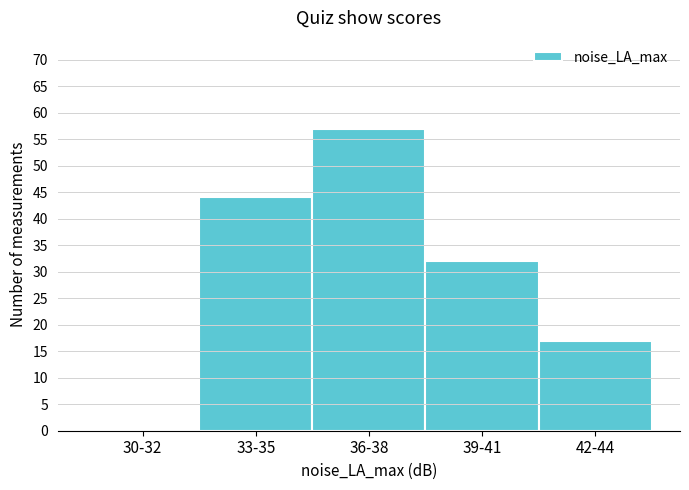

The value at 39-41 is 32. True or false?

True